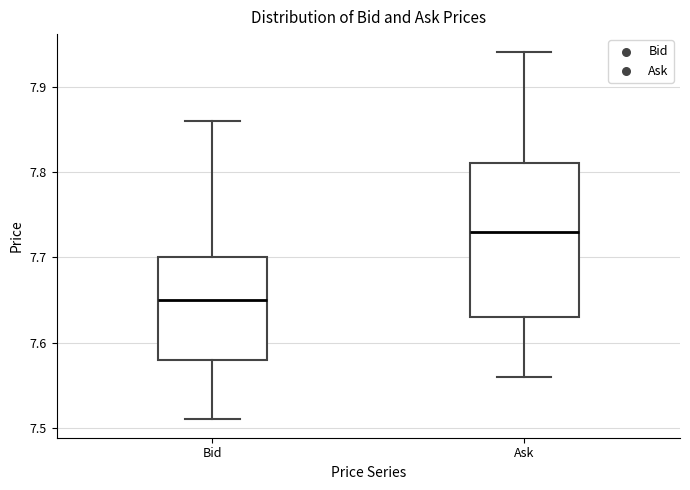

Where does the upper whisker of the box for Ask end on the y-axis? The values are not printed on the chart, so give them approximately, as read against the axis.

7.94